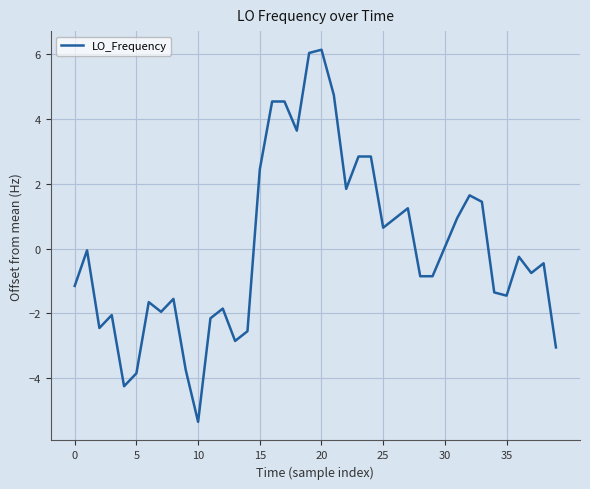

Count the number of categories in the chart.

40